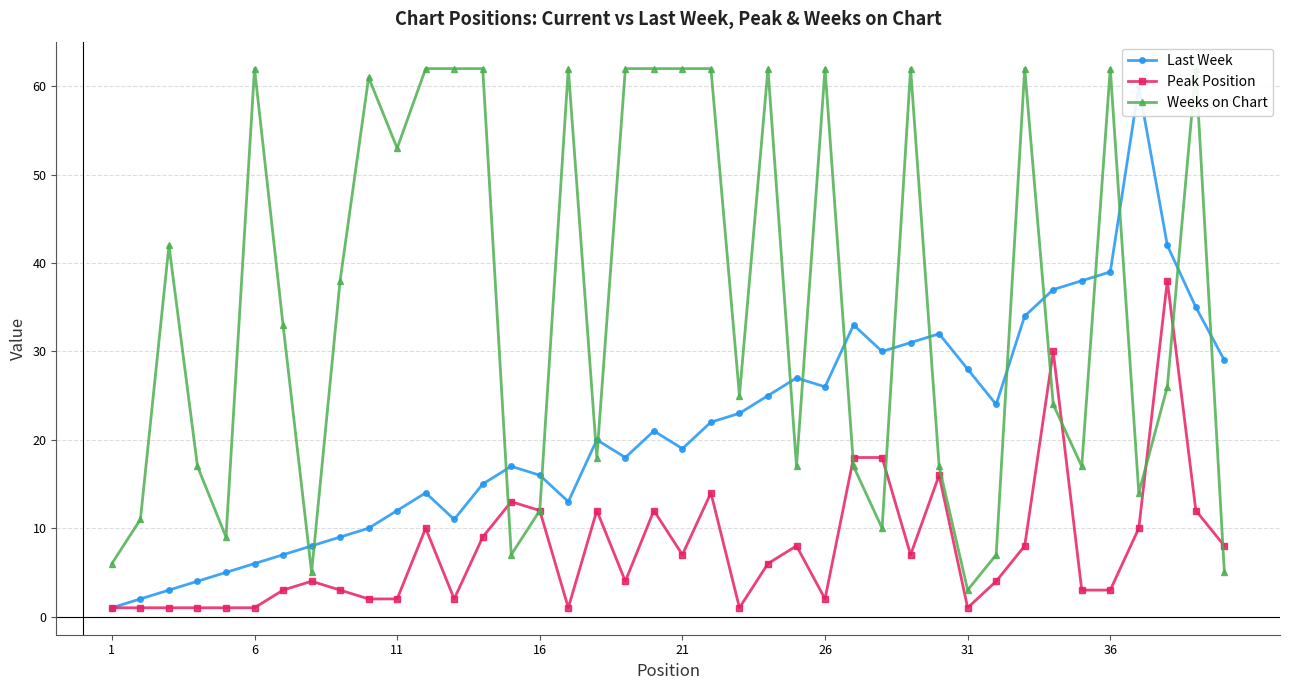

True or false: Peak Position has a value of 1 at 6.

True